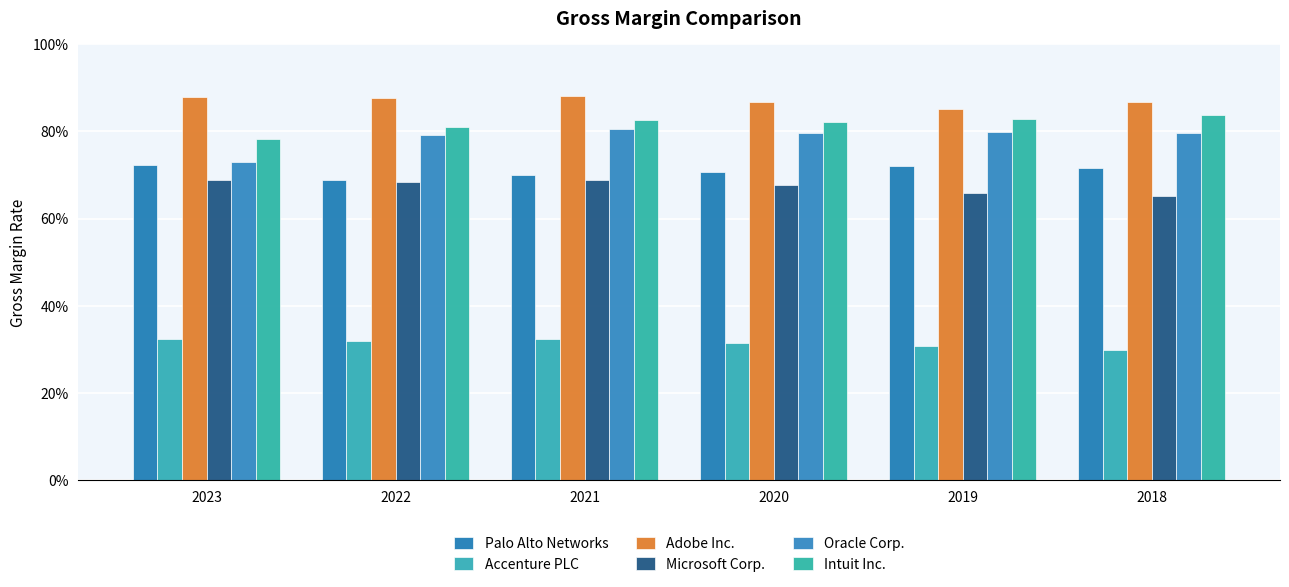

Where is Adobe Inc. nearest to the value 0?

2019